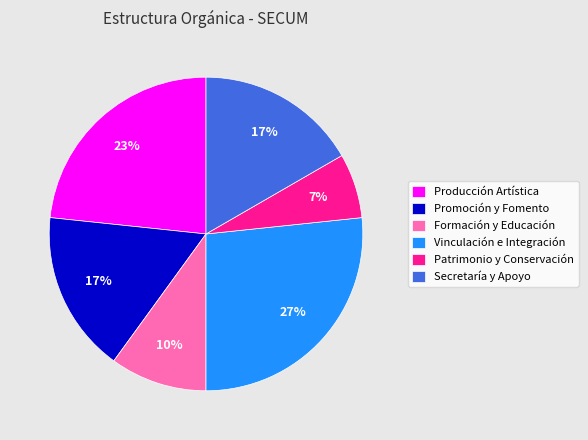

Is it true that Promoción y Fomento is 17% of the pie?

True